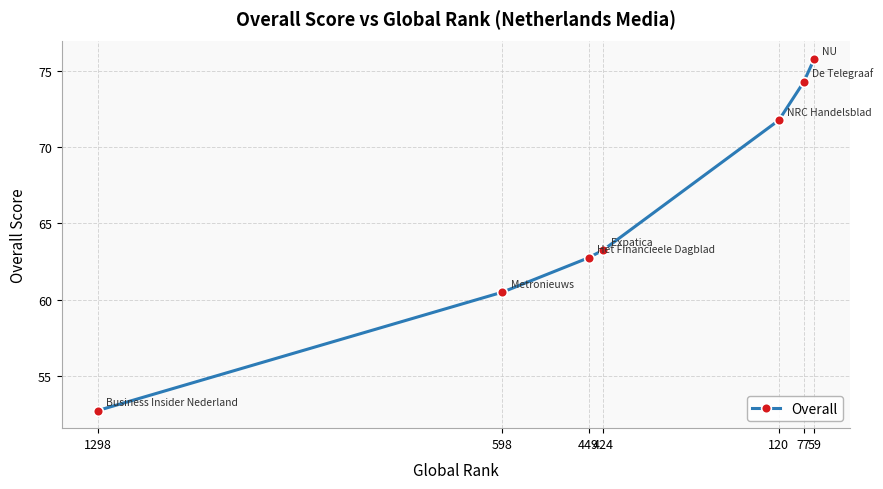

Is it true that the value at 120 is 120.3?

False